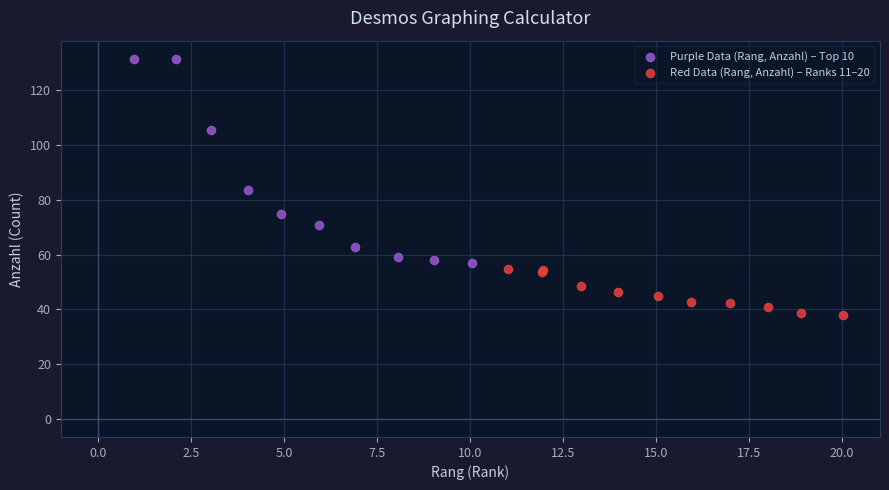

What are all the series names shown in the legend?

Purple Data (Rang, Anzahl) – Top 10, Red Data (Rang, Anzahl) – Ranks 11–20